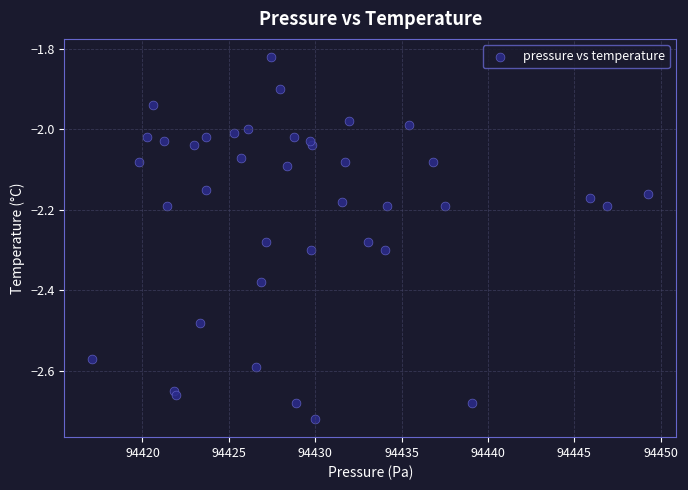

What is the range of X values (max minus min)?

32.2